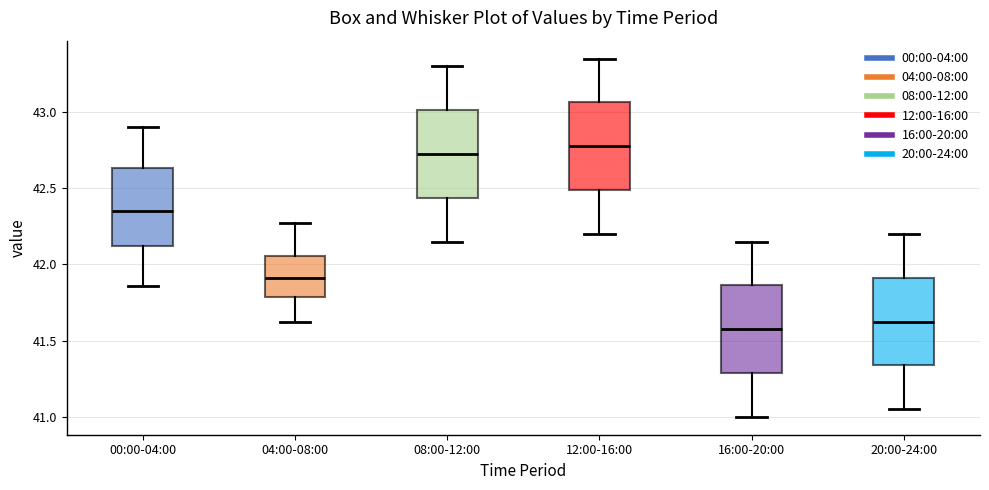

Reading left to right, read every box against the y-axis: the position of its median line, the range the box covers, and the ends of its whiskers. The values are not printed on the chart, so give them approximately, as read against the axis.

00:00-04:00: median 42.35, box 42.10 to 42.65, whiskers 41.85 to 42.90
04:00-08:00: median 41.90, box 41.80 to 42.05, whiskers 41.60 to 42.25
08:00-12:00: median 42.75, box 42.45 to 43.00, whiskers 42.15 to 43.30
12:00-16:00: median 42.80, box 42.50 to 43.05, whiskers 42.20 to 43.35
16:00-20:00: median 41.60, box 41.30 to 41.85, whiskers 41.00 to 42.15
20:00-24:00: median 41.65, box 41.35 to 41.90, whiskers 41.05 to 42.20